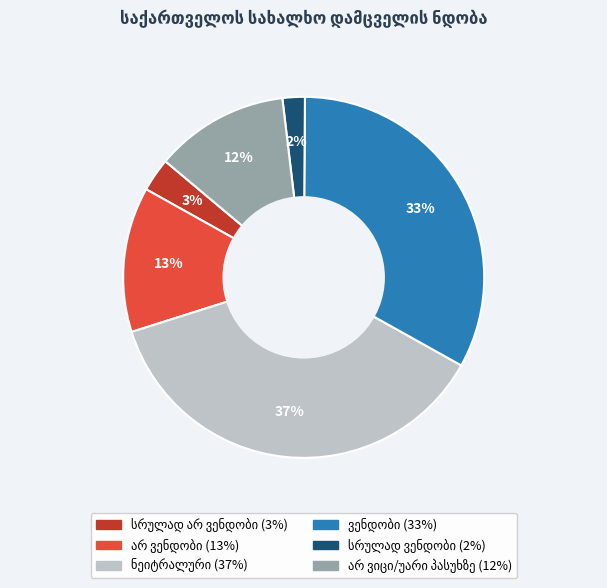

Is there a majority slice in this chart?

No